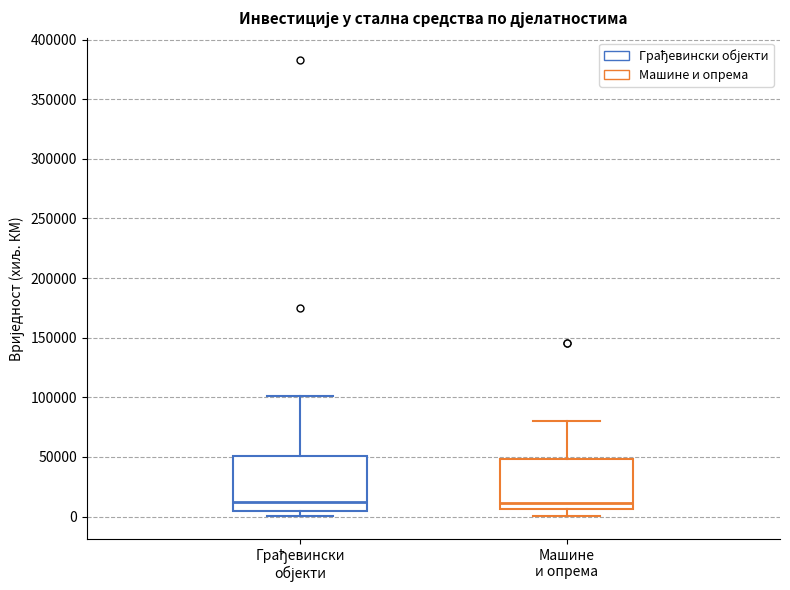

Reading left to right, read every box against the y-axis: the position of its median line, the range the box covers, and the ends of its whiskers. The values are not printed on the chart, so give them approximately, as read against the axis.

Грађевински објекти: median 10000, box 5000 to 50000, whiskers 0 to 100000
Машине и опрема: median 10000, box 5000 to 50000, whiskers 0 to 80000